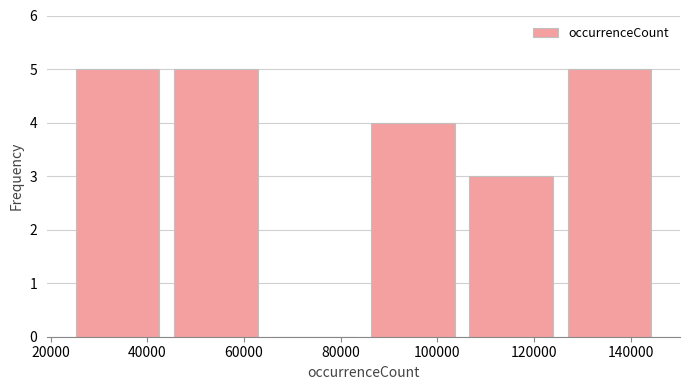

What is the height of the bar covering 126000 to 146000 on the x-axis? Neither the bar edges nor the heights are printed on the chart, so give them approximately, as read against the axes.

5